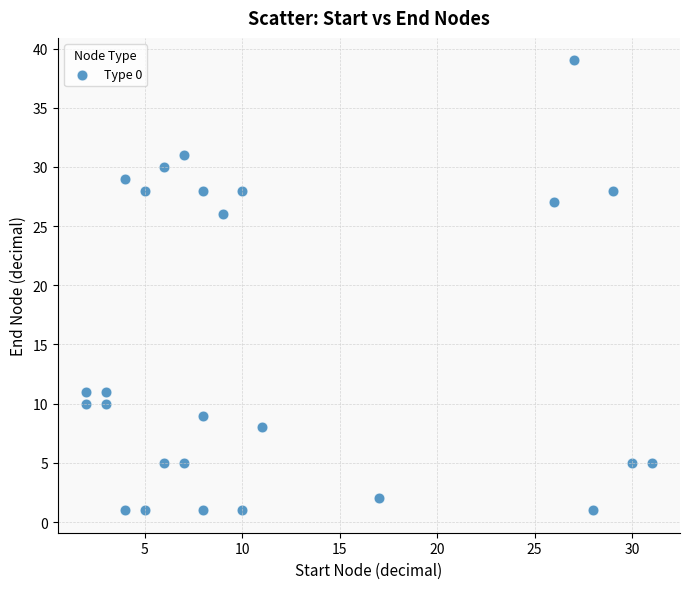

What is the range of X values (max minus min)?

29